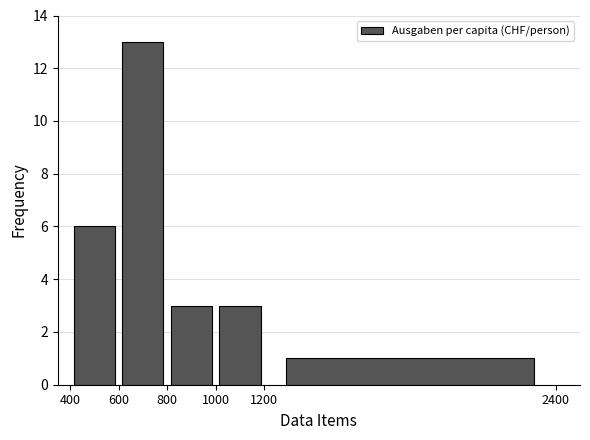

How tall is the bar that spans 600 to 800 on the x-axis? The values are not printed on the chart, so give them approximately, as read against the axis.

13